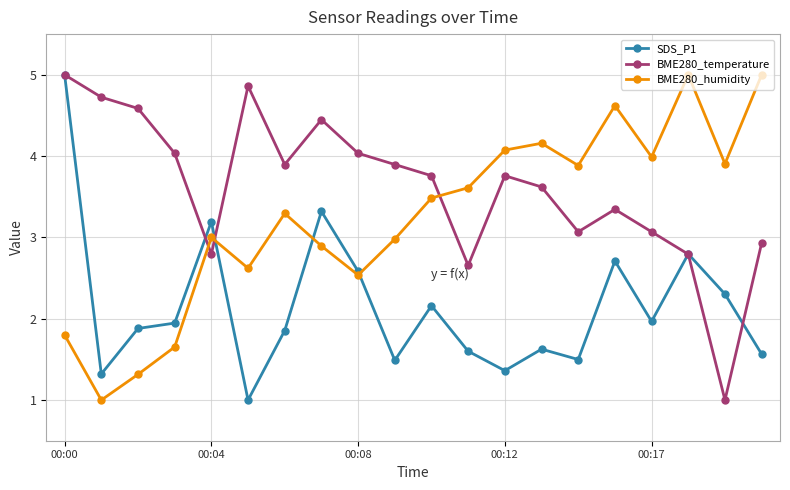

True or false: BME280_temperature has more than 1 interior local peaks.

True